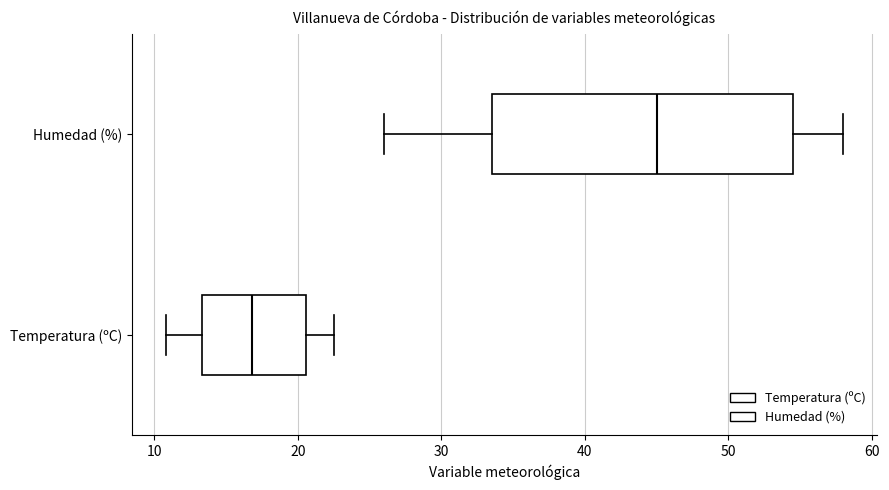

Reading bottom to top, transcribe this box plot: for each box, give where its median line is, the range the box spans, and where its two whiskers end, as read against the x-axis. The values are not printed on the chart, so give them approximately, as read against the axis.

Temperatura (ºC): median 17, box 13 to 21, whiskers 11 to 23
Humedad (%): median 45, box 34 to 55, whiskers 26 to 58